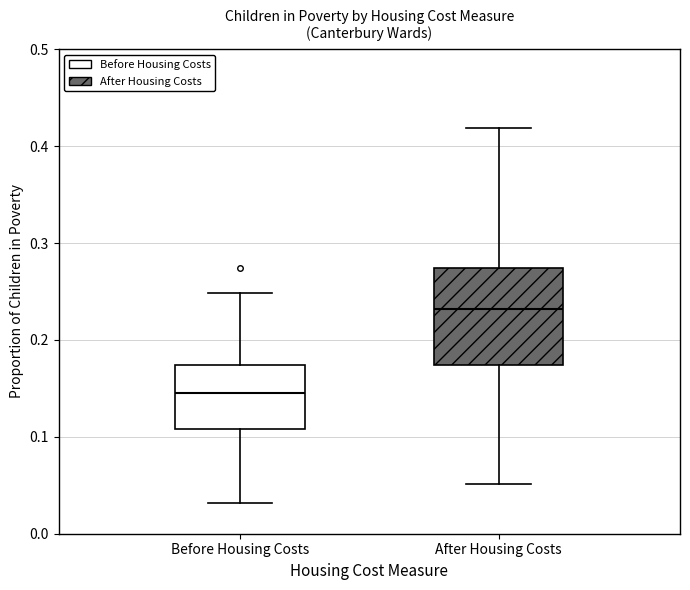

Reading left to right, read every box against the y-axis: the position of its median line, the range the box covers, and the ends of its whiskers. The values are not printed on the chart, so give them approximately, as read against the axis.

Before Housing Costs: median 0.15, box 0.11 to 0.17, whiskers 0.03 to 0.25
After Housing Costs: median 0.23, box 0.17 to 0.27, whiskers 0.05 to 0.42